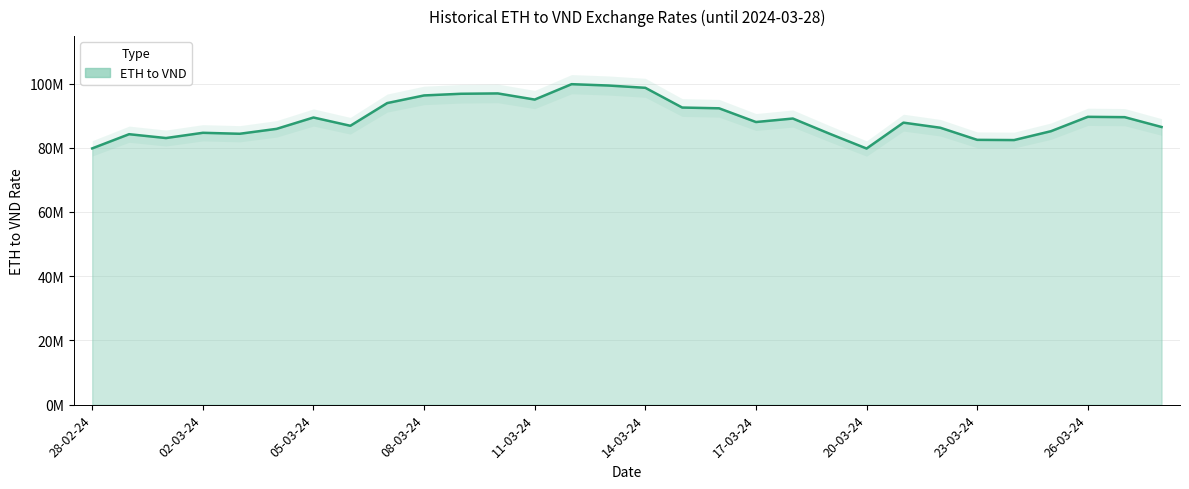

How many values are below 88011000?

15